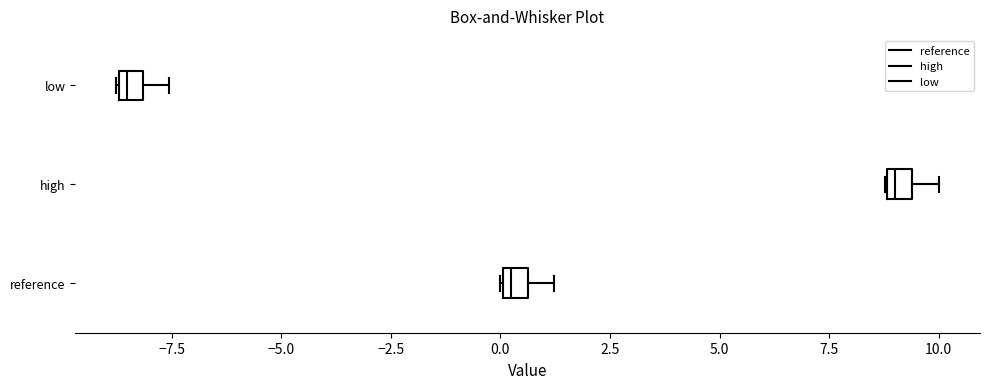

Where does the right whisker of the box for high end on the x-axis? The values are not printed on the chart, so give them approximately, as read against the axis.

10.0